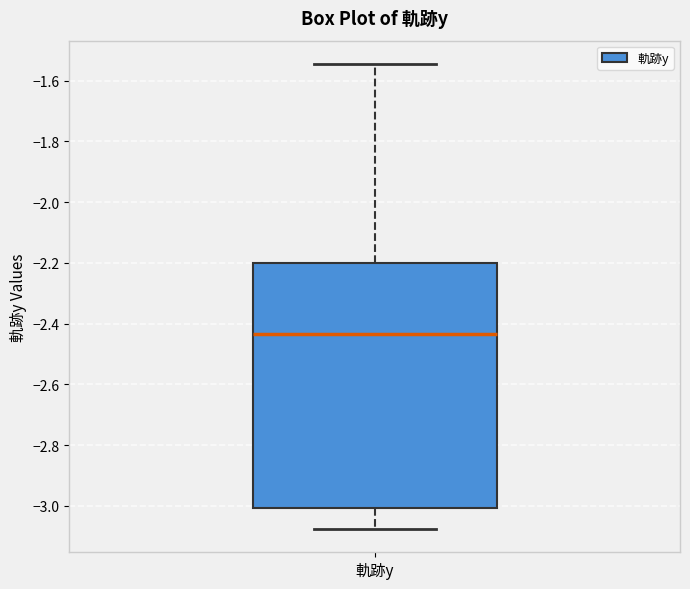

Transcribe this box plot: give where the median line is, the range the box spans, and where the two whiskers end, as read against the y-axis. The values are not printed on the chart, so give them approximately, as read against the axis.

median -2.44, box -3.00 to -2.20, whiskers -3.08 to -1.54